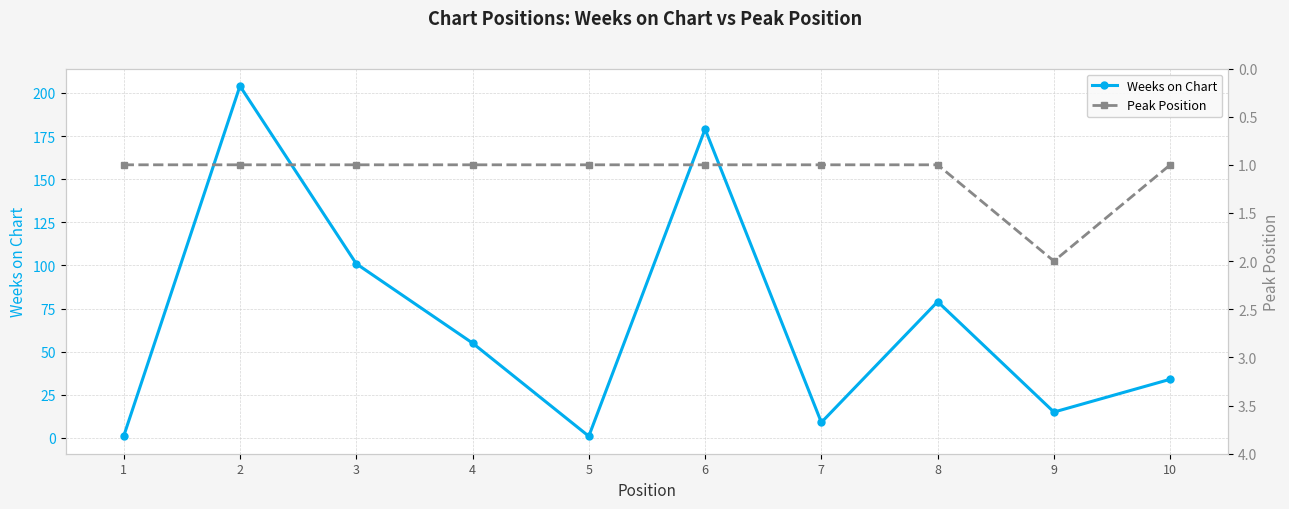

True or false: Weeks on Chart and Peak Position cross at least once.

False